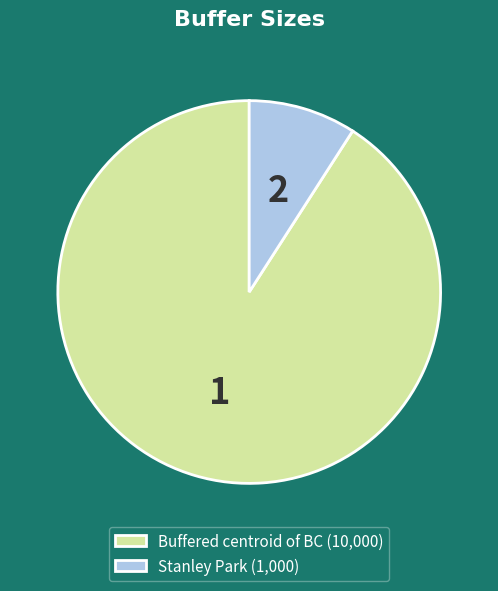

How many slices are in this pie chart?

2